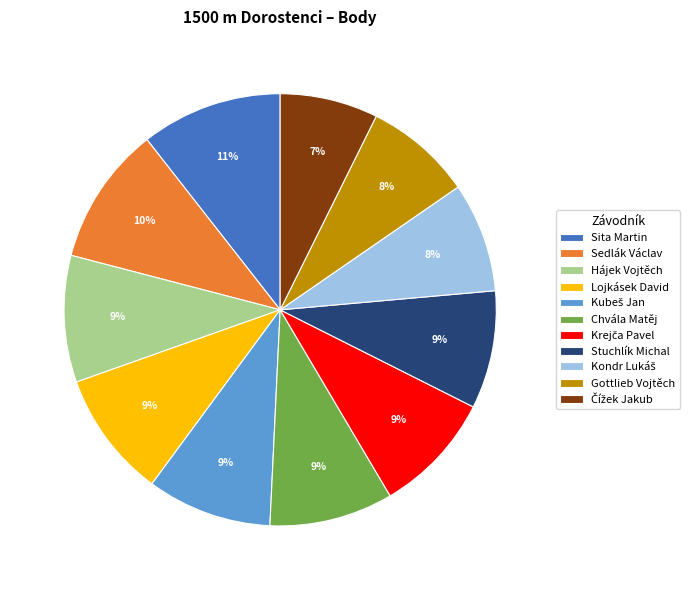

Does Gottlieb Vojtěch represent more than half of the total?

No